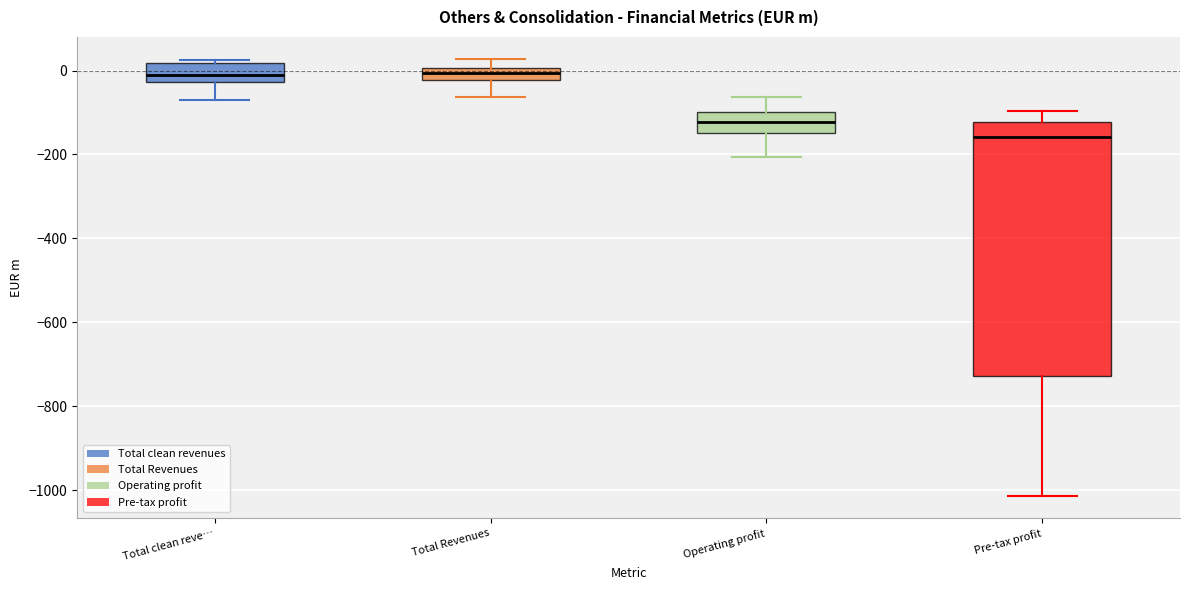

Where is the upper edge of the box for Total Revenues on the y-axis? The values are not printed on the chart, so give them approximately, as read against the axis.

0